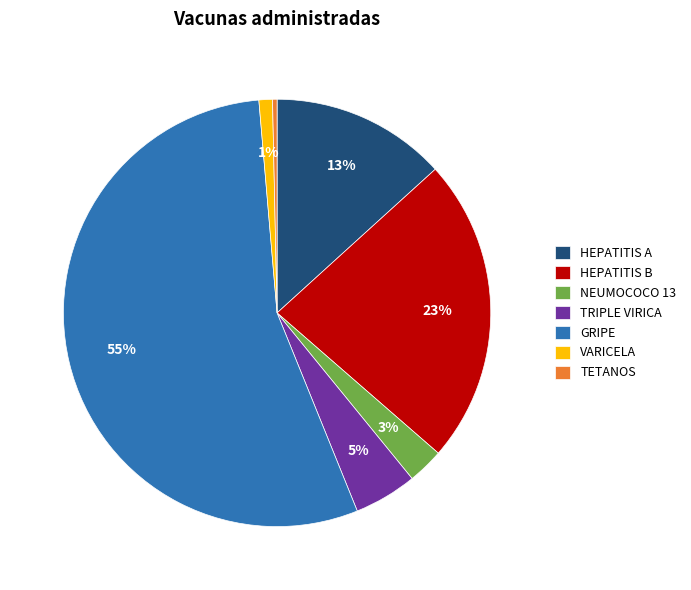

The TRIPLE VIRICA slice represents 10% of the pie. True or false?

False